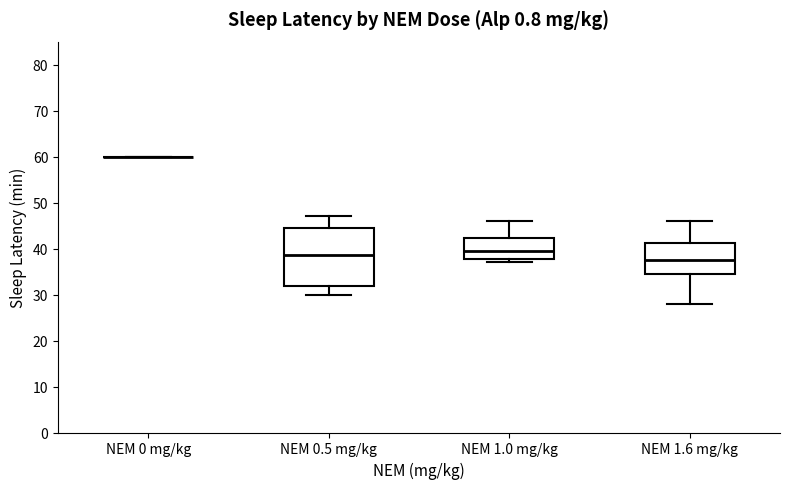

Where does the median line of the box for NEM 1.6 mg/kg sit on the y-axis? The values are not printed on the chart, so give them approximately, as read against the axis.

38